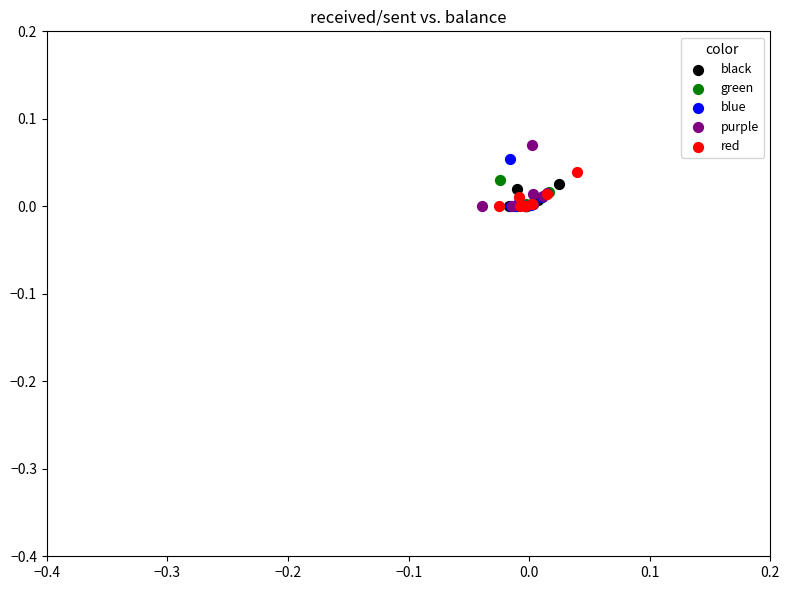

Which series has the widest spread of Y values?

purple